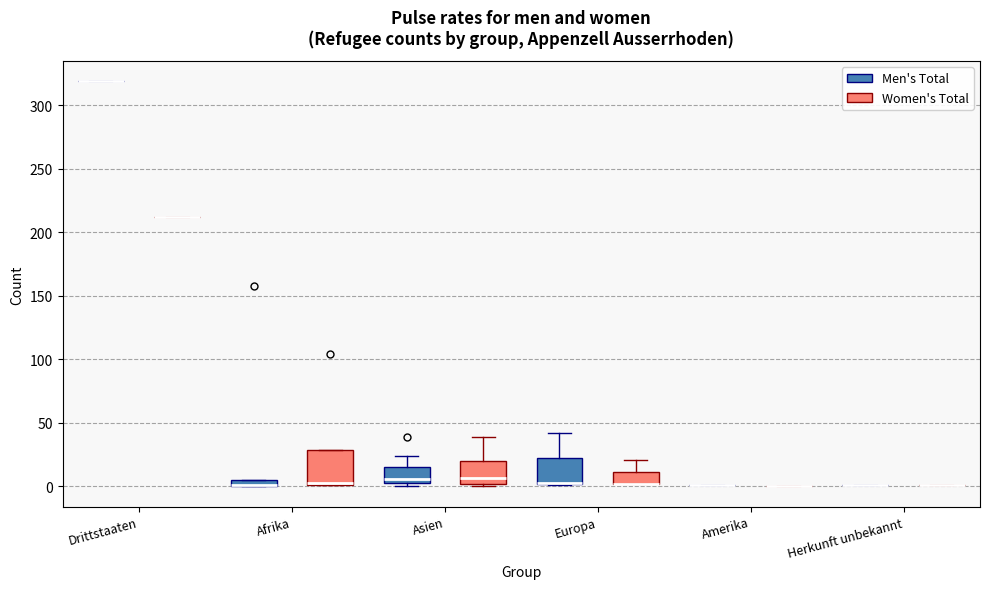

Where is the lower edge of the box for Europa (Women's Total) on the y-axis? The values are not printed on the chart, so give them approximately, as read against the axis.

0